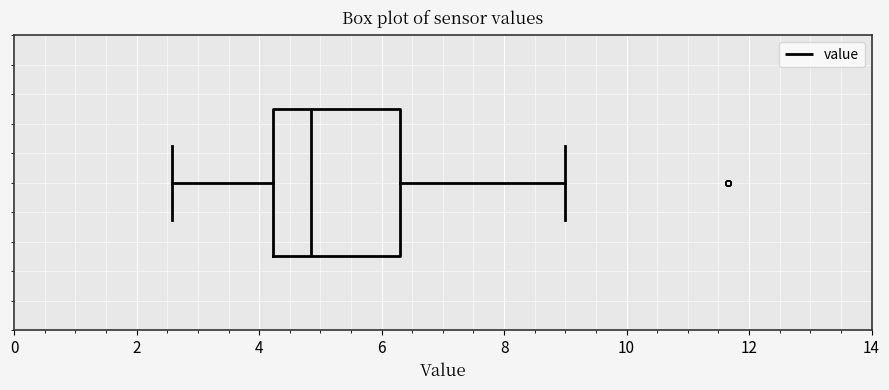

Transcribe this box plot: give where the median line is, the range the box spans, and where the two whiskers end, as read against the x-axis. The values are not printed on the chart, so give them approximately, as read against the axis.

median 4.8, box 4.2 to 6.4, whiskers 2.6 to 9.0